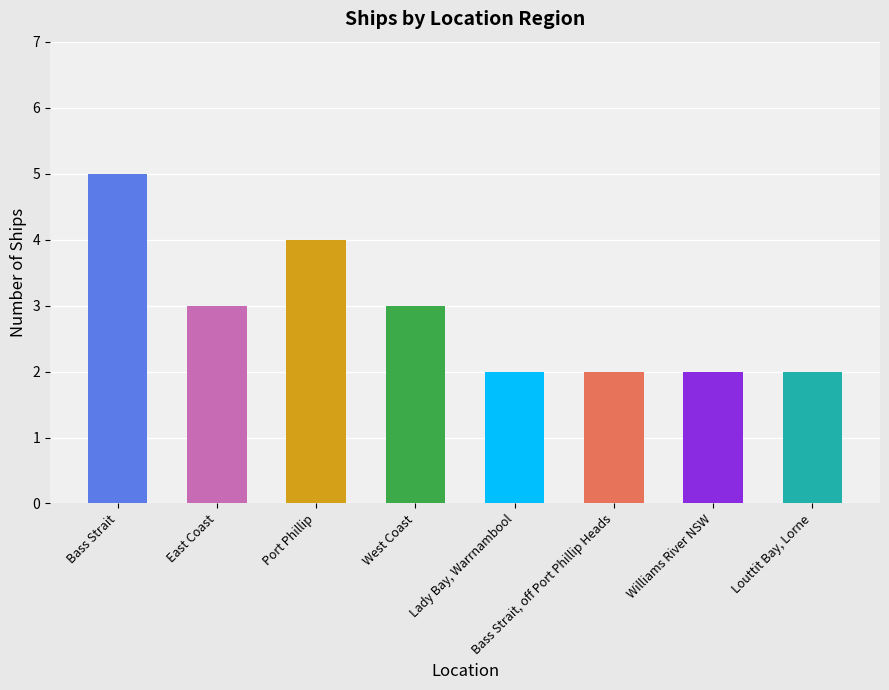

How many bars are there in total?

8